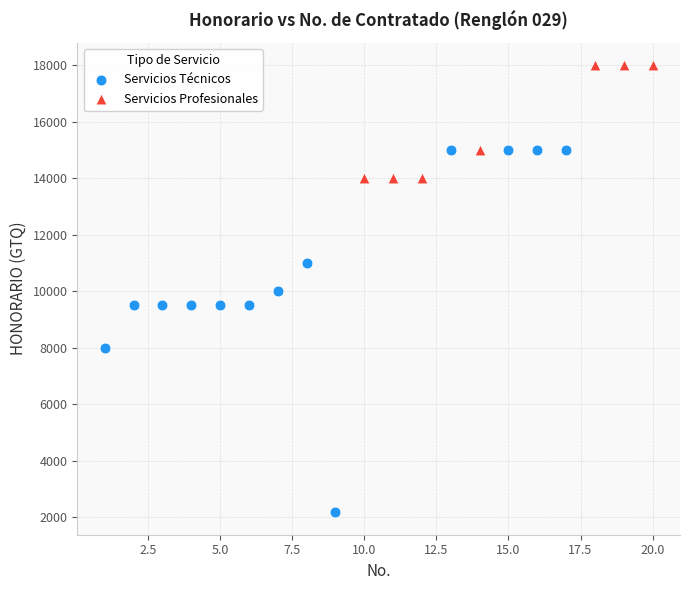

Which series contains the highest Y value?

Servicios Profesionales